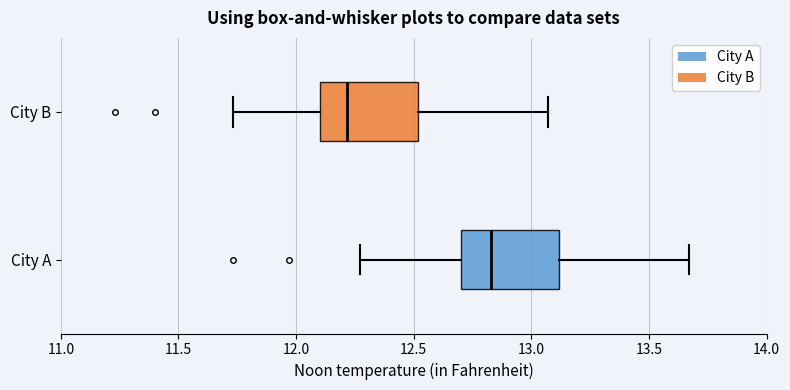

Reading bottom to top, read every box against the x-axis: the position of its median line, the range the box covers, and the ends of its whiskers. The values are not printed on the chart, so give them approximately, as read against the axis.

City A: median 12.85, box 12.70 to 13.10, whiskers 12.25 to 13.65
City B: median 12.20, box 12.10 to 12.50, whiskers 11.75 to 13.05